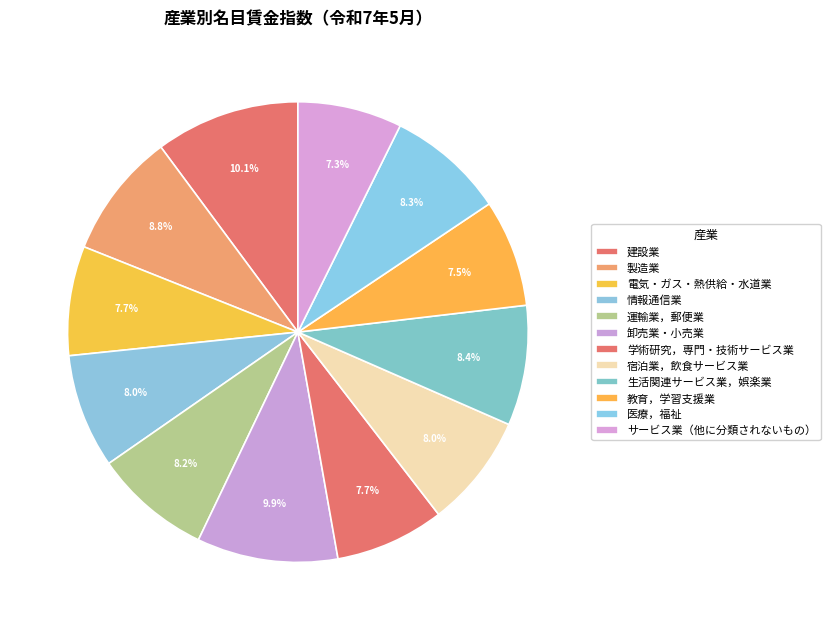

To the nearest percent, what portion does 学術研究，専門・技術サービス業 represent?

8%